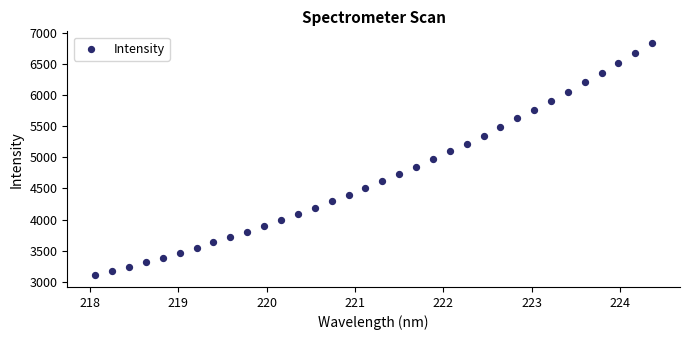

What is the range of X values (max minus min)?

6.3